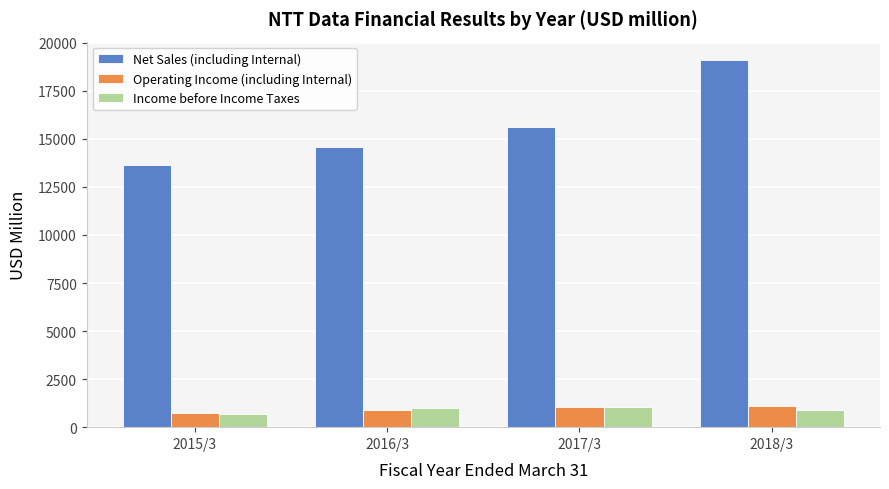

What is the greatest value displayed?

19104.6